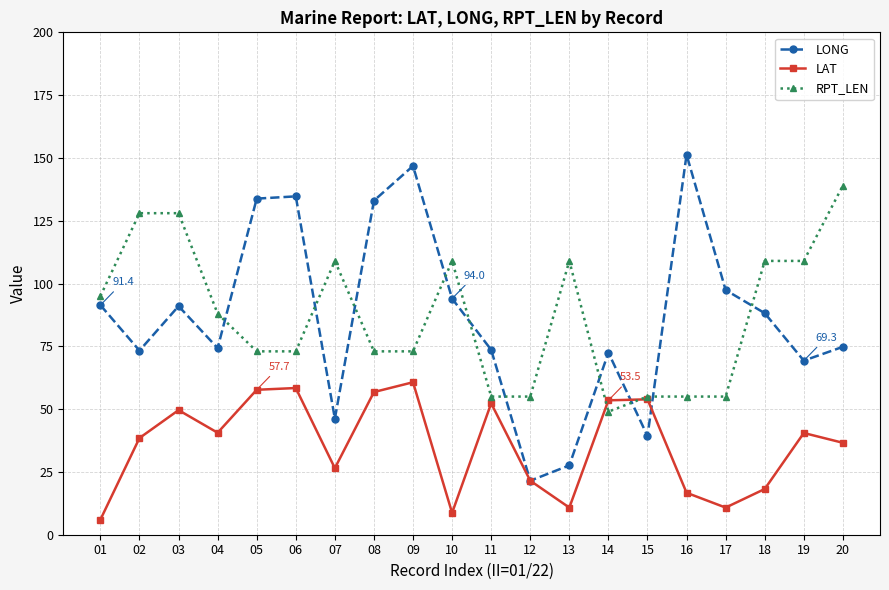

At which category does LONG reach its first local peak?

03